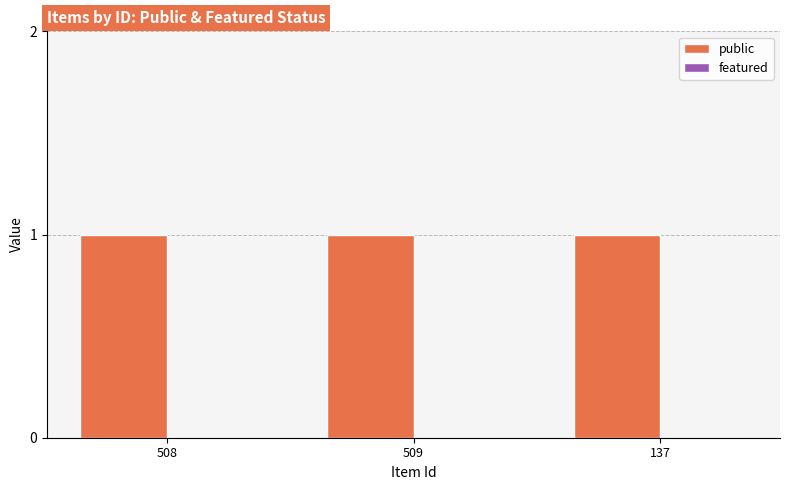

List the labels in order of featured value, smallest first.

508, 509, 137